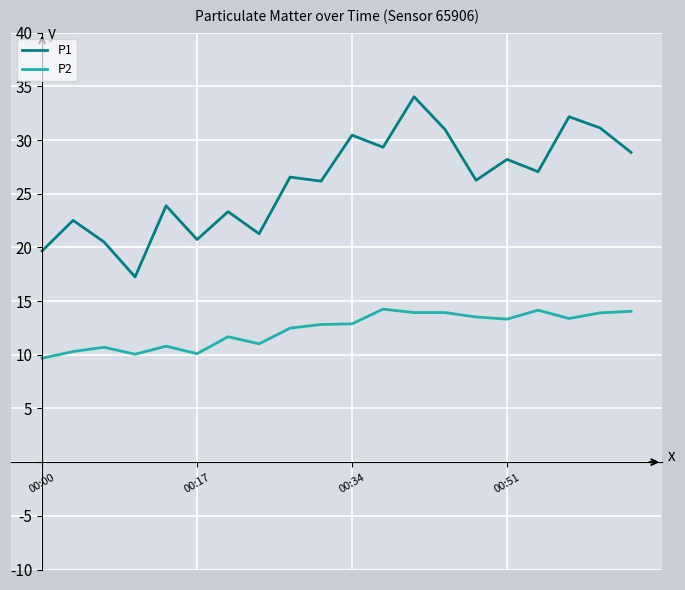

Rank the series by their maximum value, from highest to lowest.

P1, P2